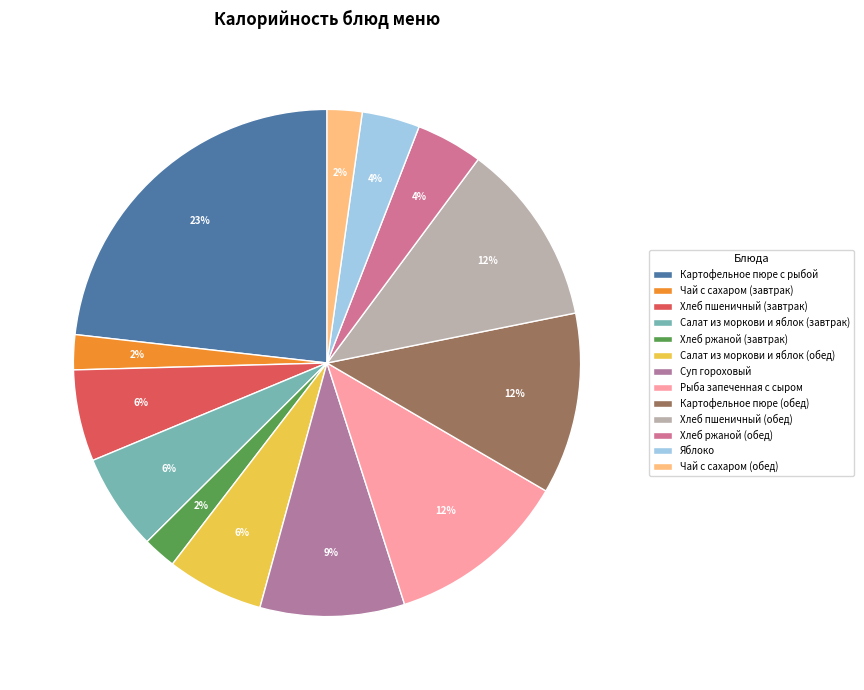

How many slices are in this pie chart?

13